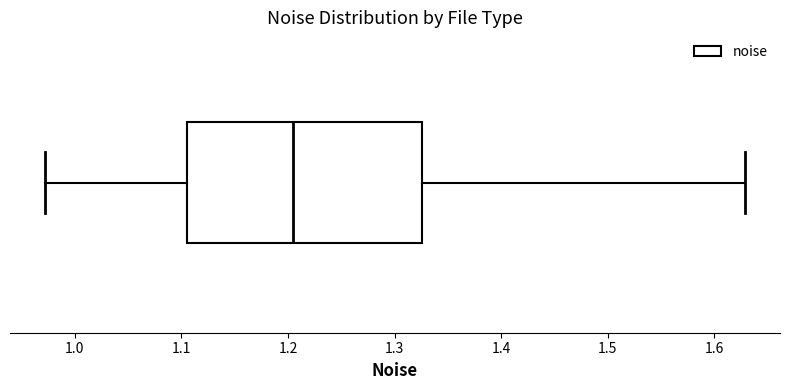

Transcribe this box plot: give where the median line is, the range the box spans, and where the two whiskers end, as read against the x-axis. The values are not printed on the chart, so give them approximately, as read against the axis.

median 1.20, box 1.11 to 1.33, whiskers 0.97 to 1.63